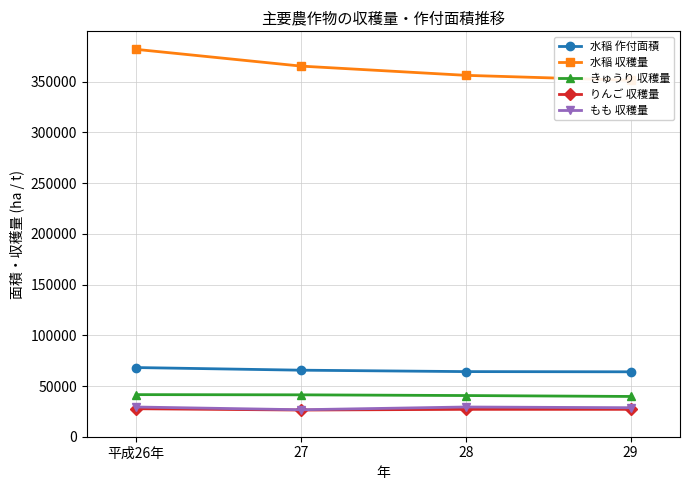

True or false: 水稲 収穫量 and 水稲 作付面積 cross at least once.

False